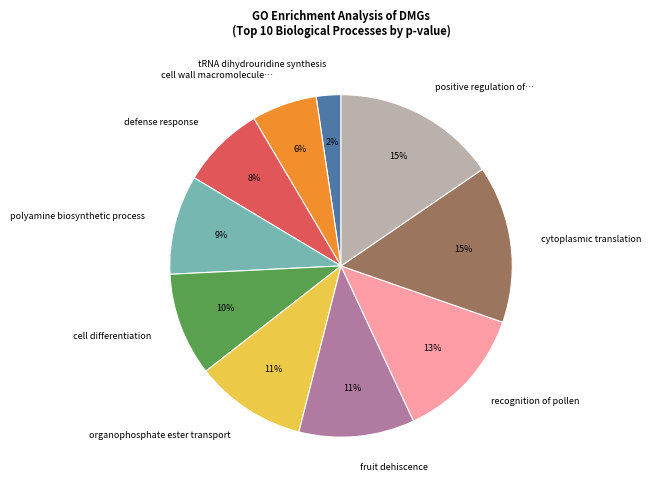

Is there a majority slice in this chart?

No